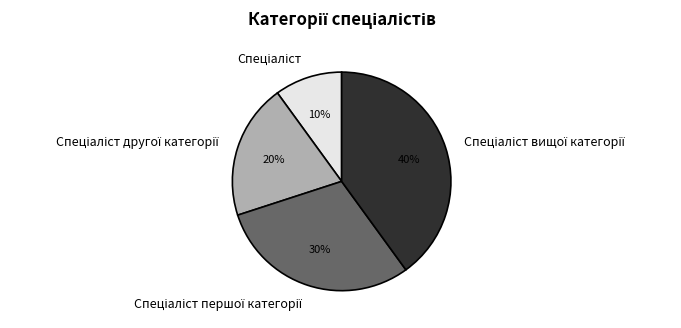

Is there a majority slice in this chart?

No